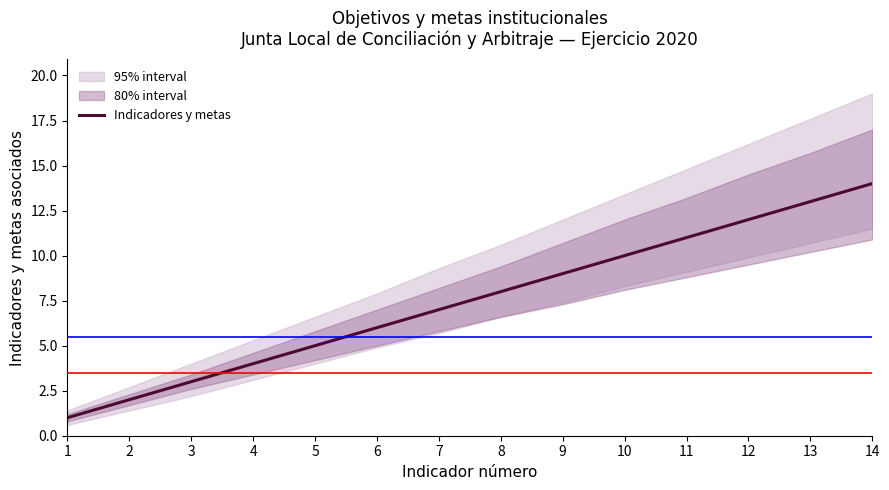

What is the maximum value for Indicadores y metas?

14